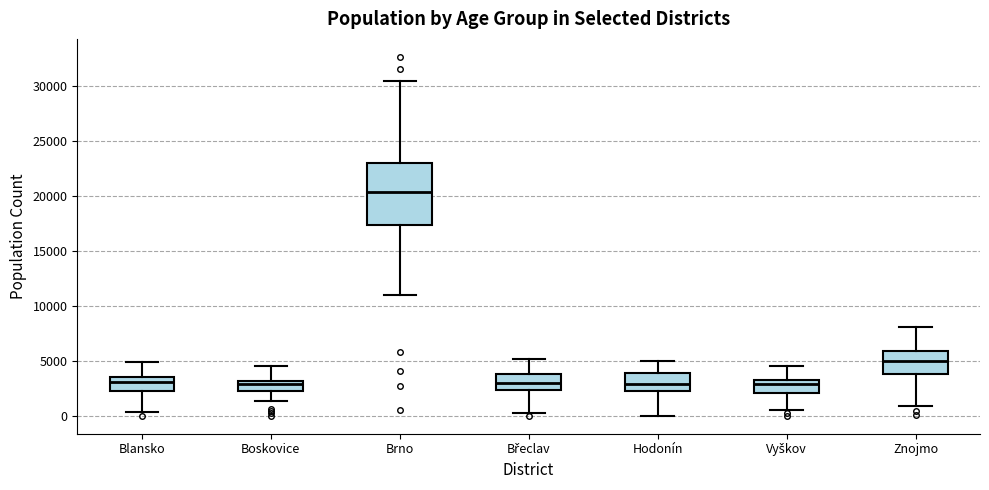

Reading left to right, transcribe this box plot: for each box, give where its median line is, the range the box spans, and where its two whiskers end, as read against the y-axis. The values are not printed on the chart, so give them approximately, as read against the axis.

Blansko: median 3000, box 2500 to 3500, whiskers 500 to 5000
Boskovice: median 3000 (just below the box's upper edge), box 2500 to 3000, whiskers 1500 to 4500
Brno: median 20500, box 17500 to 23000, whiskers 11000 to 30500
Břeclav: median 3000, box 2500 to 4000, whiskers 500 to 5000
Hodonín: median 3000, box 2500 to 4000, whiskers 0 to 5000
Vyškov: median 3000, box 2000 to 3500, whiskers 500 to 4500
Znojmo: median 5000, box 4000 to 6000, whiskers 1000 to 8000